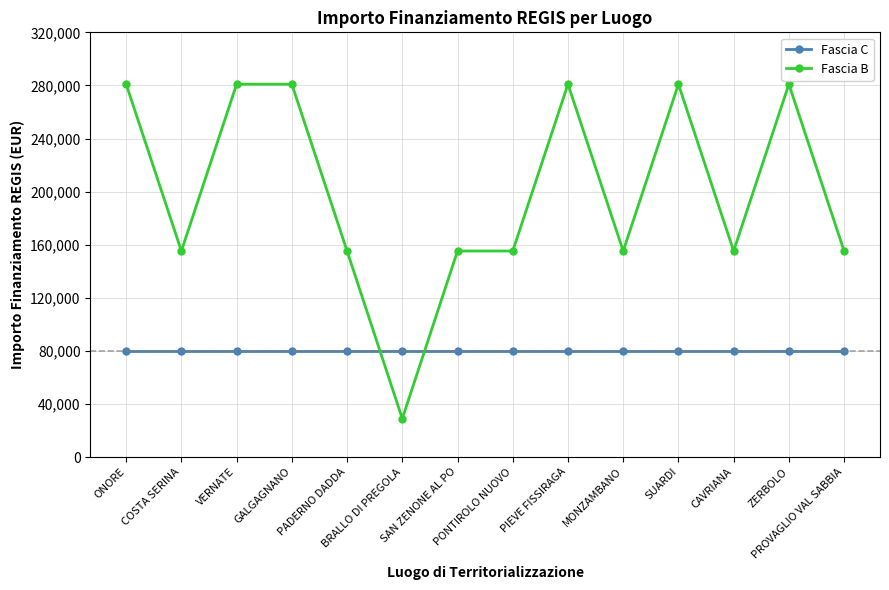

The Fascia C series shows 79922 at COSTA SERINA. True or false?

True